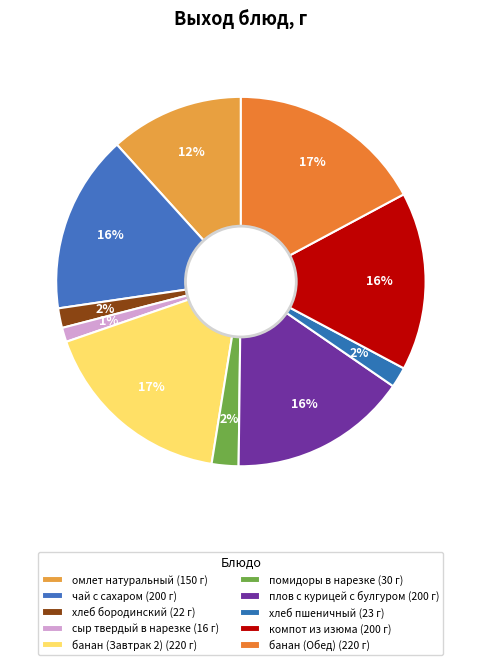

How many segments does this pie chart have?

10